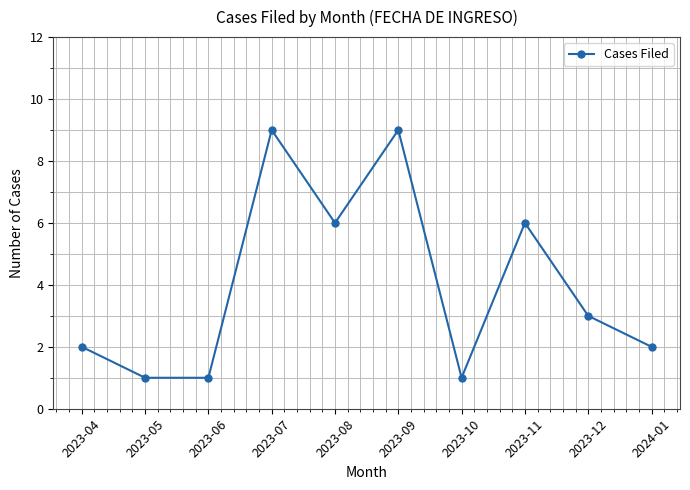

Reading left to right, list all the values displayed in this chart.

2	1	1	9	6	9	1	6	3	2